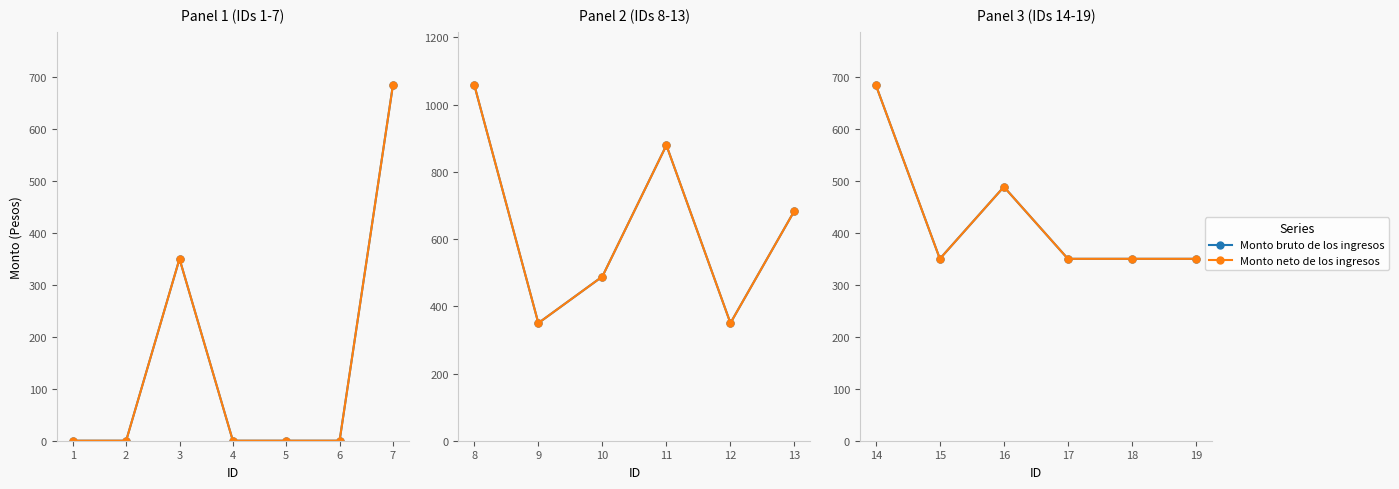

Which series has the largest total across all categories?

Monto bruto de los ingresos